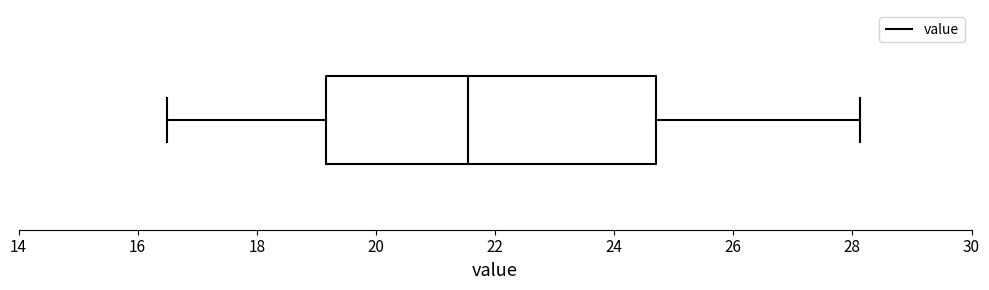

Where does the left whisker of the box end on the x-axis? The values are not printed on the chart, so give them approximately, as read against the axis.

16.6